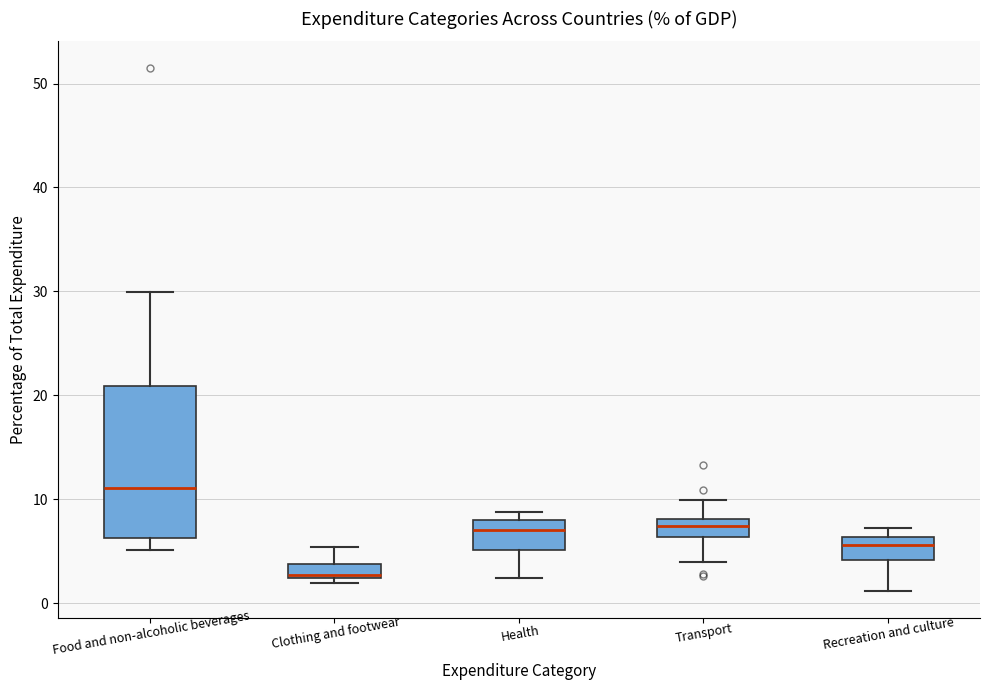

Where does the lower whisker of the box for Recreation and culture end on the y-axis? The values are not printed on the chart, so give them approximately, as read against the axis.

1